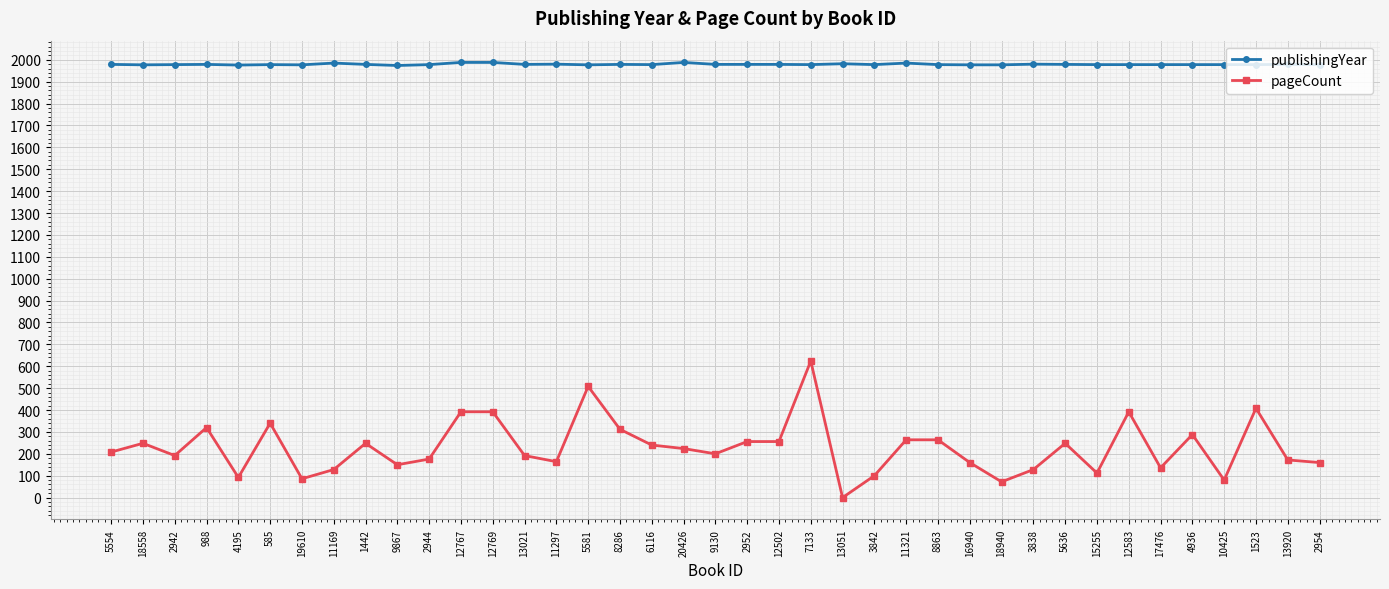

What is the sum of the publishingYear values at 8286 and 9867?

3953